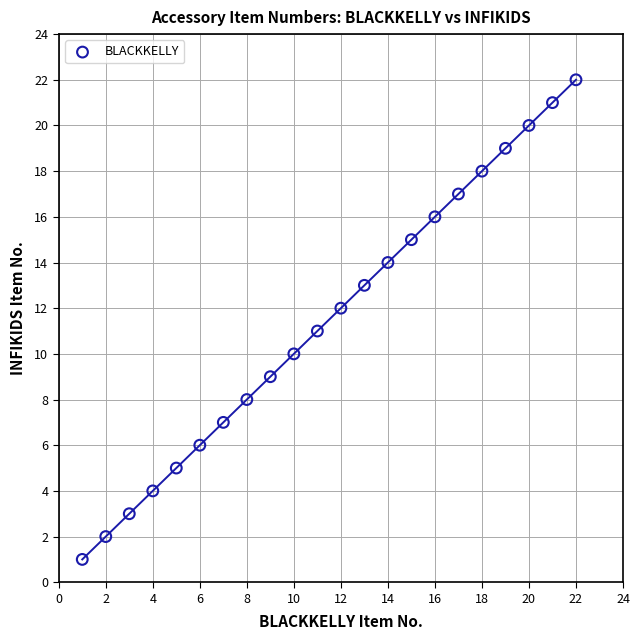

What is the range of X values (max minus min)?

21